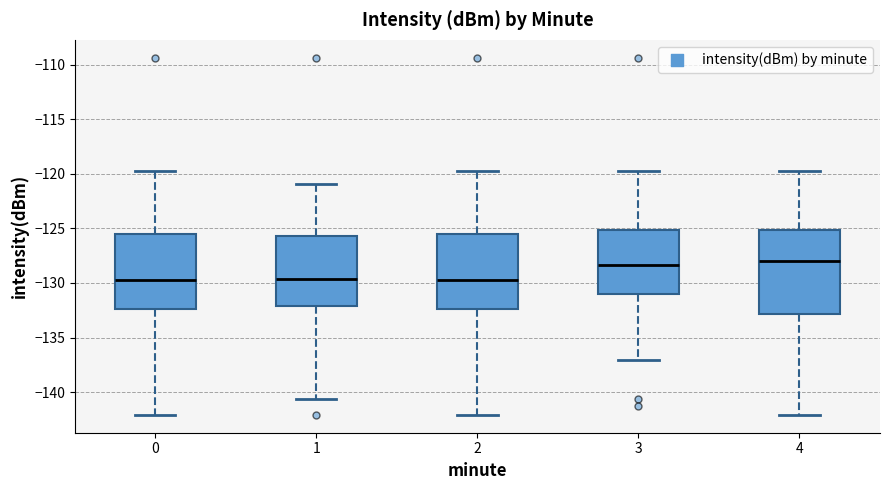

Reading left to right, read every box against the y-axis: the position of its median line, the range the box covers, and the ends of its whiskers. The values are not printed on the chart, so give them approximately, as read against the axis.

0: median -130.0, box -132.5 to -125.5, whiskers -142.0 to -120.0
1: median -129.5, box -132.0 to -125.5, whiskers -140.5 to -121.0
2: median -130.0, box -132.5 to -125.5, whiskers -142.0 to -120.0
3: median -128.5, box -131.0 to -125.0, whiskers -137.0 to -120.0
4: median -128.0, box -133.0 to -125.0, whiskers -142.0 to -120.0